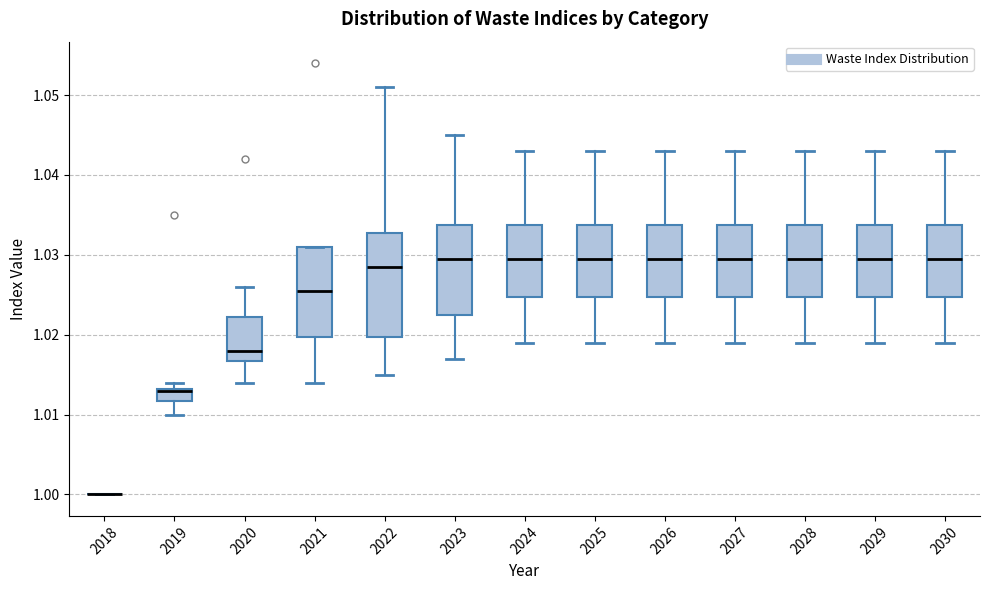

Reading left to right, read every box against the y-axis: the position of its median line, the range the box covers, and the ends of its whiskers. The values are not printed on the chart, so give them approximately, as read against the axis.

2018: box collapsed to a line at 1.000, whiskers 1.000 to 1.000
2019: median 1.013, box 1.012 to 1.013, whiskers 1.010 to 1.014
2020: median 1.018, box 1.017 to 1.022, whiskers 1.014 to 1.026
2021: median 1.026, box 1.020 to 1.031, whiskers 1.014 to 1.031
2022: median 1.029, box 1.020 to 1.033, whiskers 1.015 to 1.051
2023: median 1.030, box 1.023 to 1.034, whiskers 1.017 to 1.045
2024: median 1.030, box 1.025 to 1.034, whiskers 1.019 to 1.043
2025: median 1.030, box 1.025 to 1.034, whiskers 1.019 to 1.043
2026: median 1.030, box 1.025 to 1.034, whiskers 1.019 to 1.043
2027: median 1.030, box 1.025 to 1.034, whiskers 1.019 to 1.043
2028: median 1.030, box 1.025 to 1.034, whiskers 1.019 to 1.043
2029: median 1.030, box 1.025 to 1.034, whiskers 1.019 to 1.043
2030: median 1.030, box 1.025 to 1.034, whiskers 1.019 to 1.043